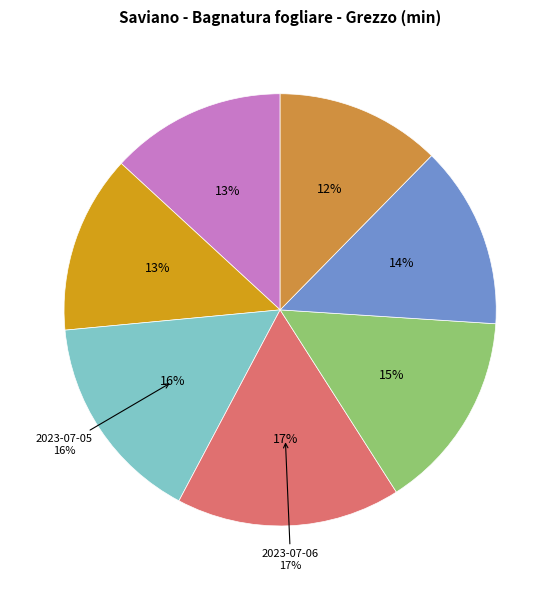

What percentage do 2023-07-04 and 2023-07-06 together represent?

30.1%